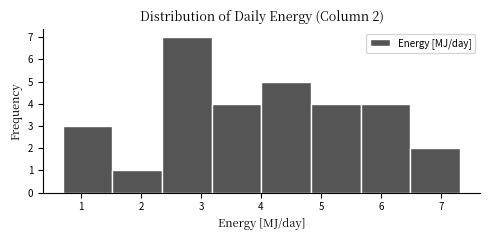

Which range on the x-axis has the tallest bar?

2.4 to 3.2